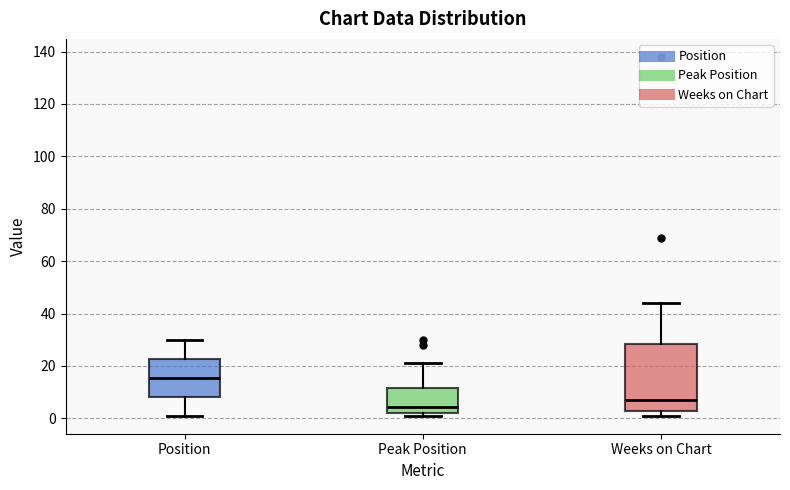

Which box has the lowest median line?

Peak Position